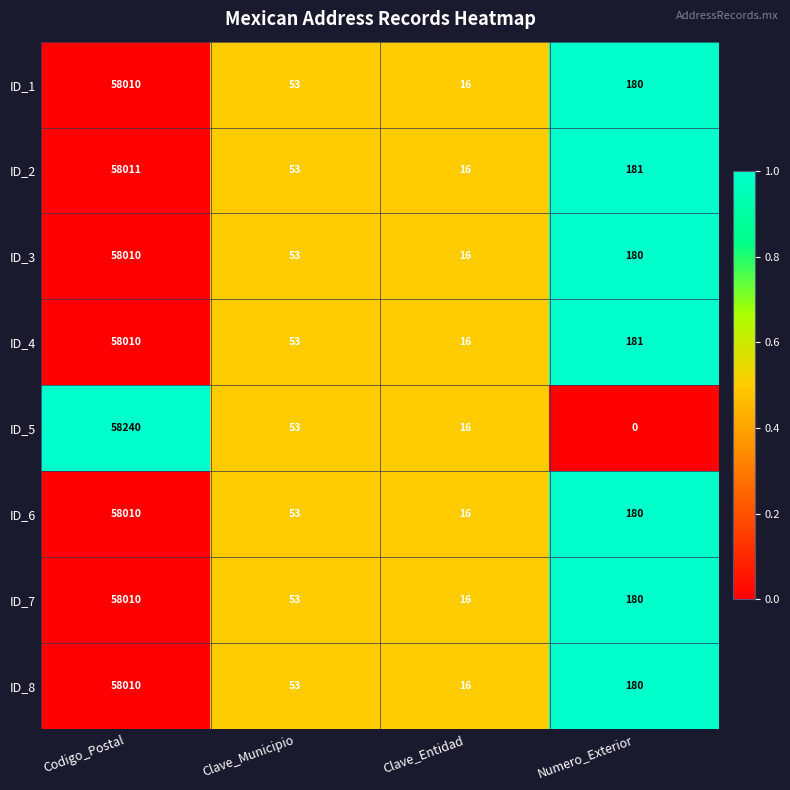

How many categories are shown in the chart?

4